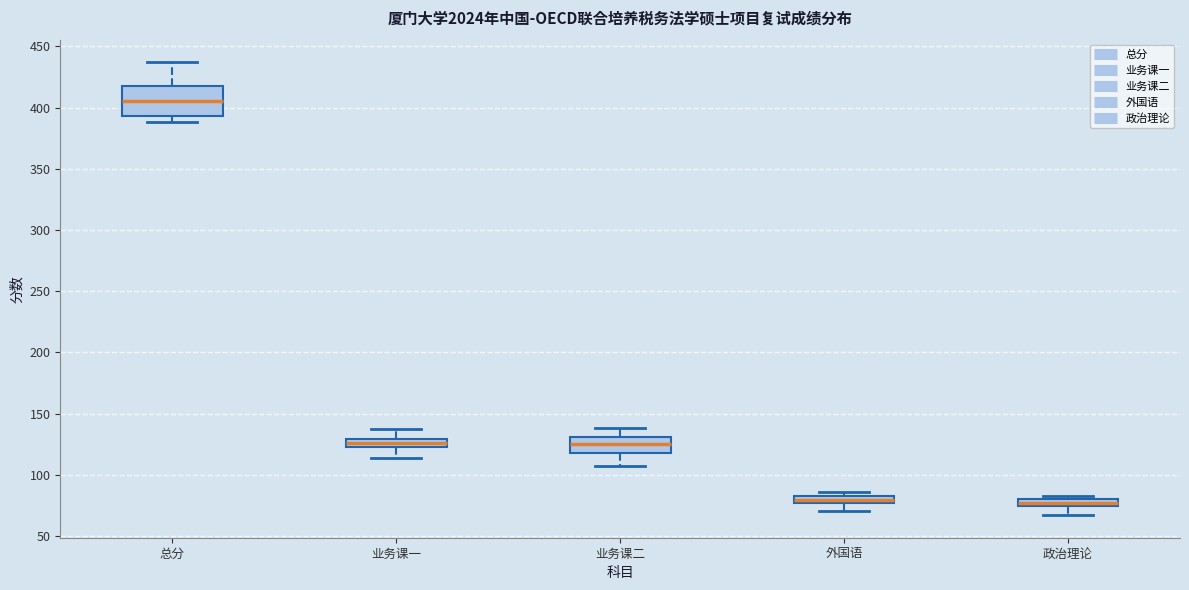

Which box is the tallest, from its lower edge to its upper edge?

总分